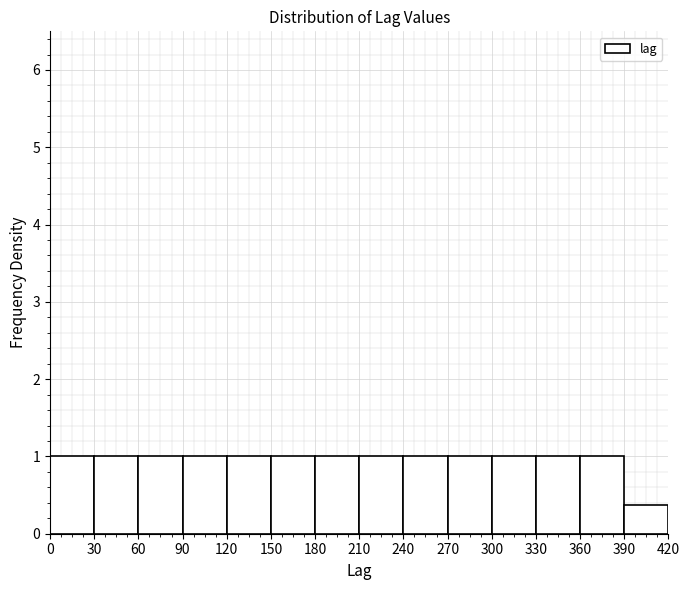

How tall is the bar that spans 240 to 270 on the x-axis? The values are not printed on the chart, so give them approximately, as read against the axis.

1.0